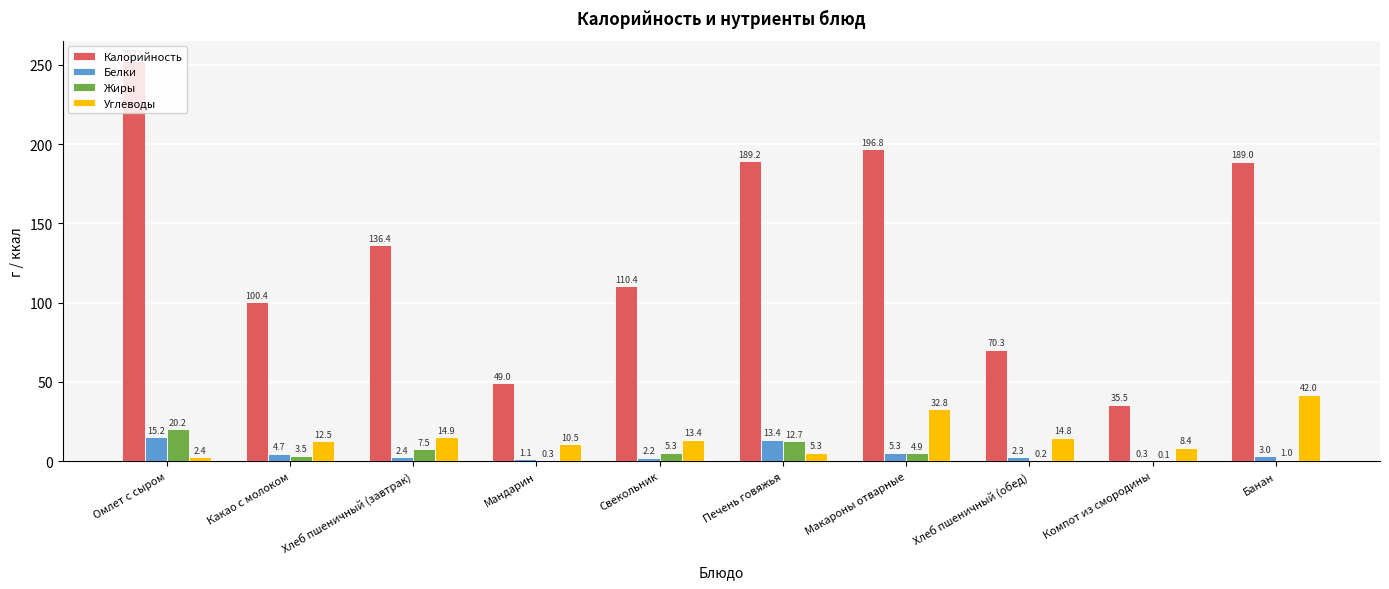

What is the sum of all Углеводы values?

157.0